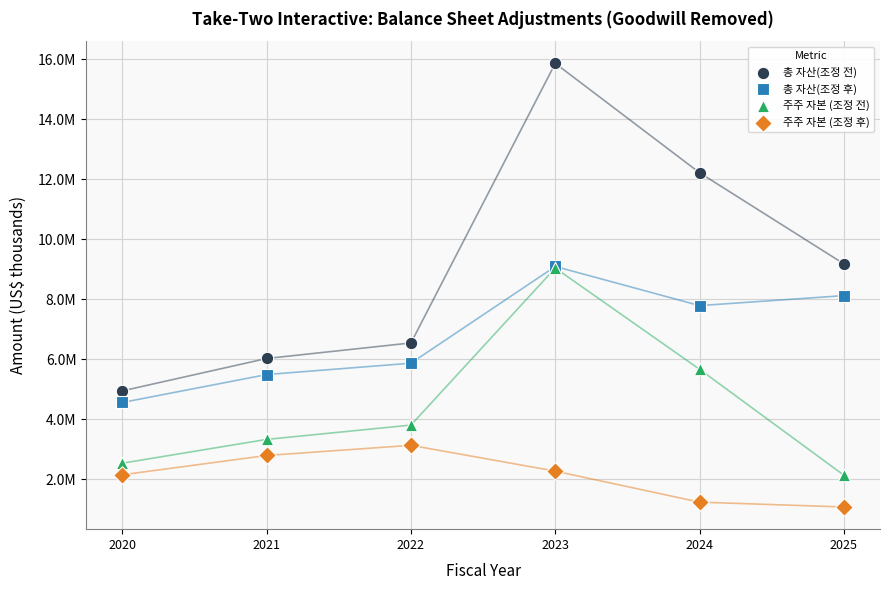

What are all the series names shown in the legend?

총 자산(조정 전), 총 자산(조정 후), 주주 자본 (조정 전), 주주 자본 (조정 후)